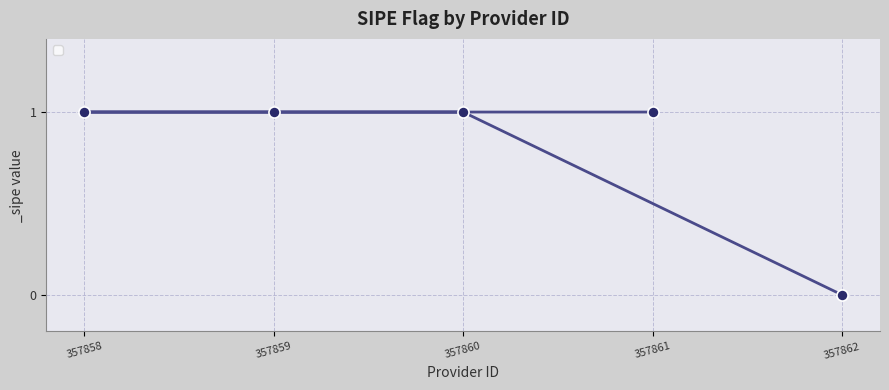

Rank the categories by value from highest to lowest.

357860, 357859, 357858, 357861, 357862